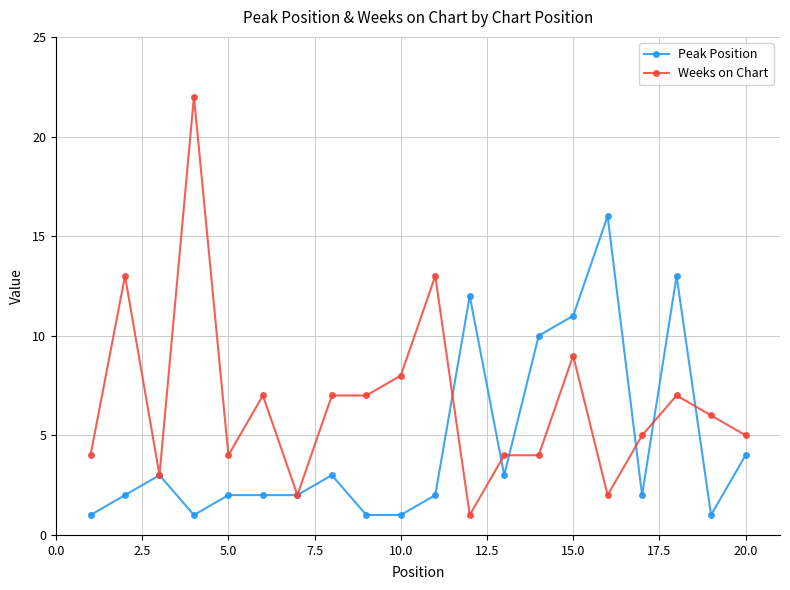

True or false: Peak Position and Weeks on Chart intersect in this chart.

True